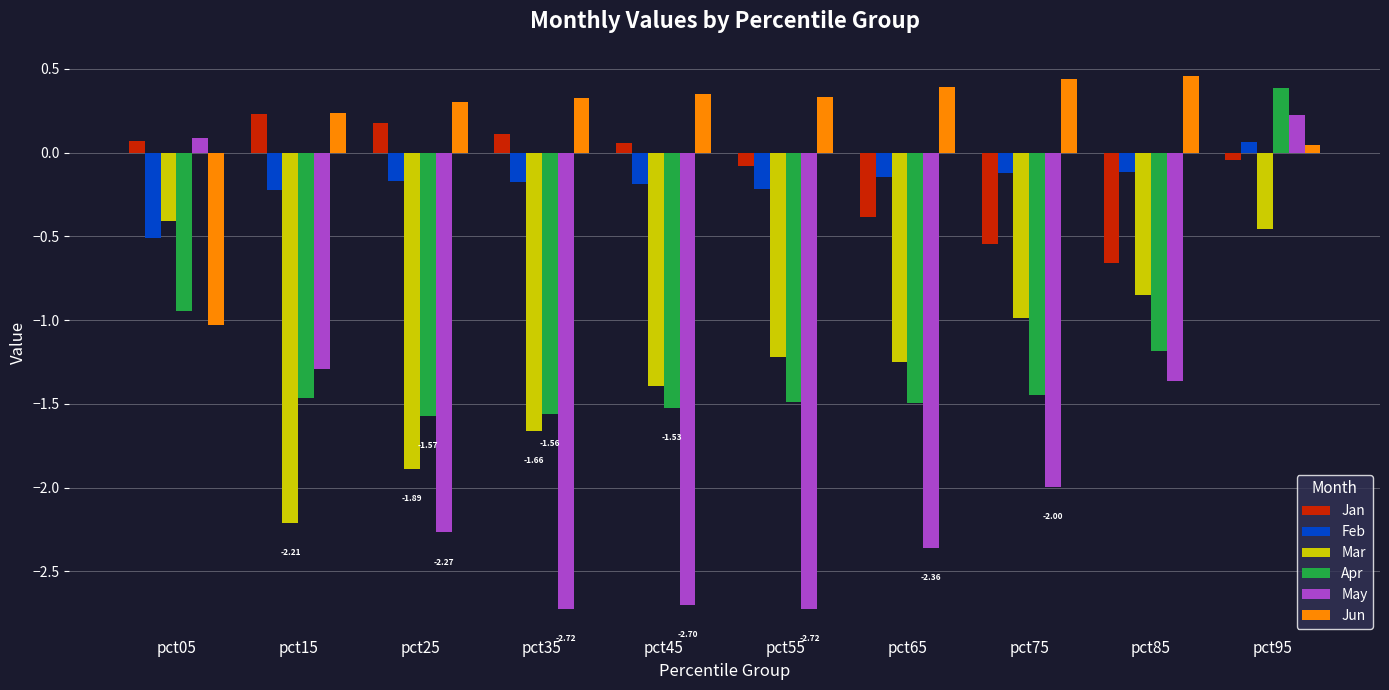

What is the difference between the maximum and minimum values in the Jan series?

0.9